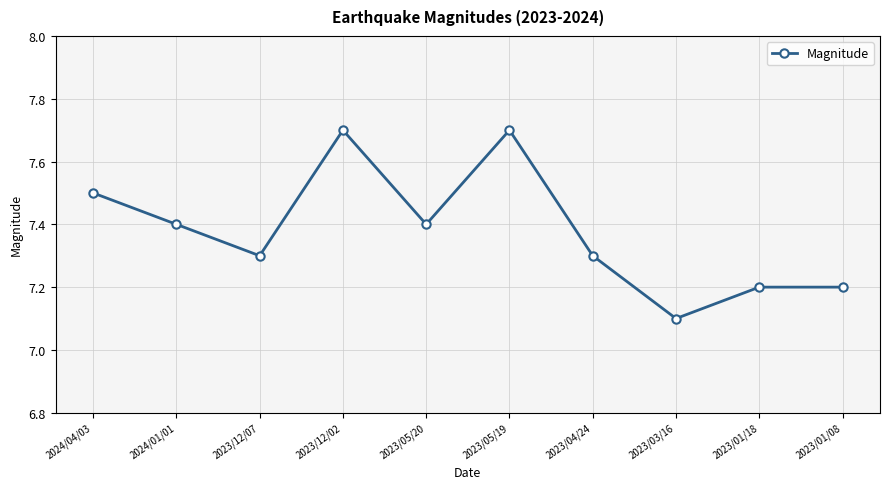

What is the difference between the maximum and minimum values?

0.6